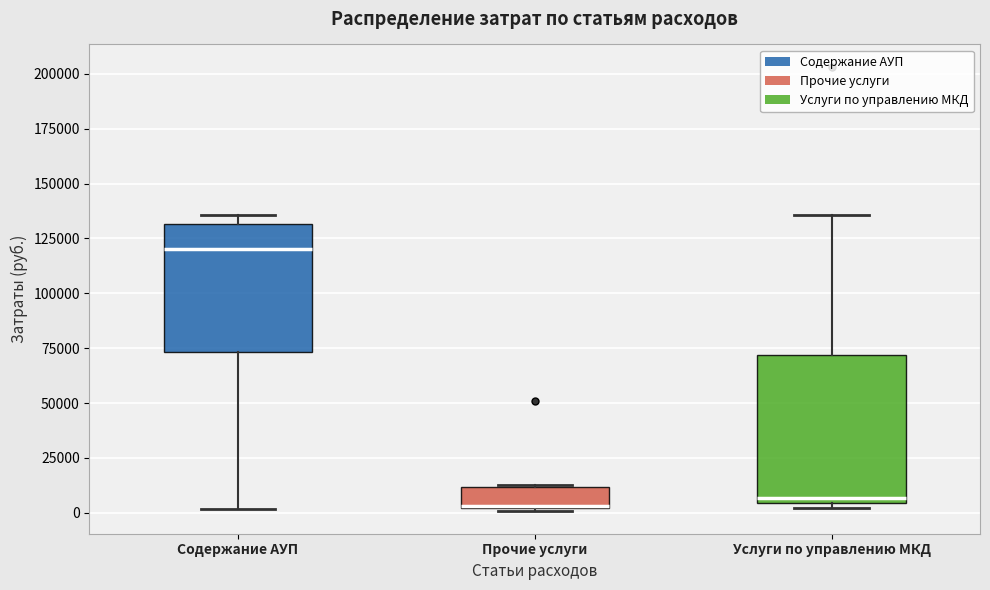

Which box's median line is the highest?

Содержание АУП